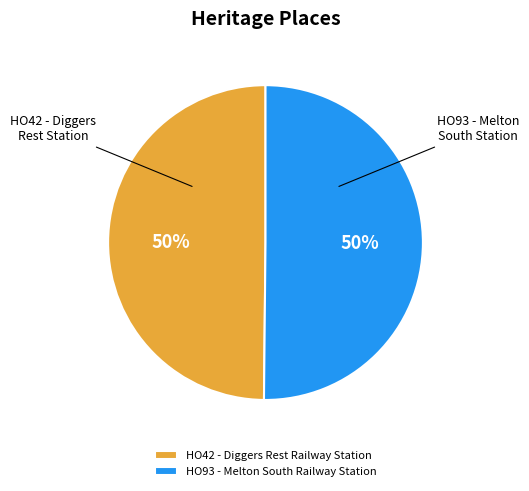

The HO93 - Melton South Railway Station slice represents 50% of the pie. True or false?

True